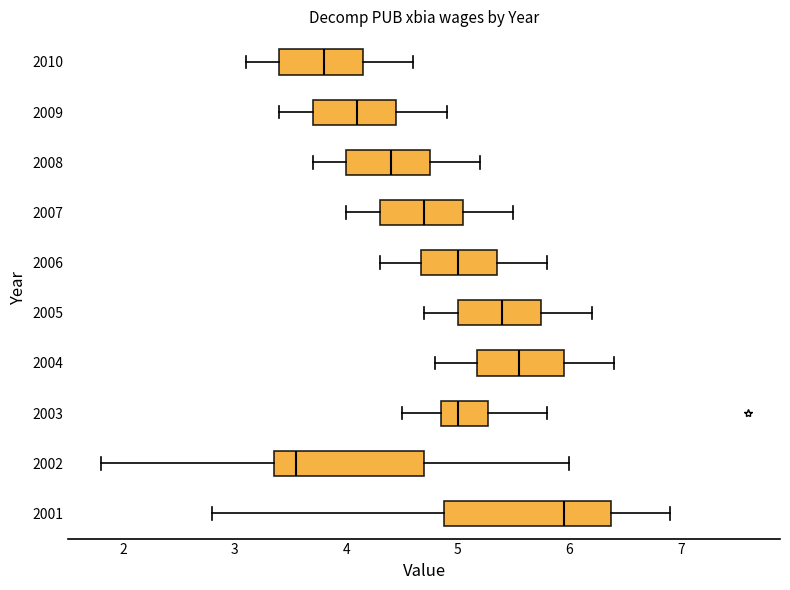

Reading bottom to top, read every box against the x-axis: the position of its median line, the range the box covers, and the ends of its whiskers. The values are not printed on the chart, so give them approximately, as read against the axis.

2001: median 6.0, box 4.9 to 6.4, whiskers 2.8 to 6.9
2002: median 3.6, box 3.4 to 4.7, whiskers 1.8 to 6.0
2003: median 5.0, box 4.9 to 5.3, whiskers 4.5 to 5.8
2004: median 5.6, box 5.2 to 6.0, whiskers 4.8 to 6.4
2005: median 5.4, box 5.0 to 5.8, whiskers 4.7 to 6.2
2006: median 5.0, box 4.7 to 5.4, whiskers 4.3 to 5.8
2007: median 4.7, box 4.3 to 5.1, whiskers 4.0 to 5.5
2008: median 4.4, box 4.0 to 4.8, whiskers 3.7 to 5.2
2009: median 4.1, box 3.7 to 4.5, whiskers 3.4 to 4.9
2010: median 3.8, box 3.4 to 4.2, whiskers 3.1 to 4.6